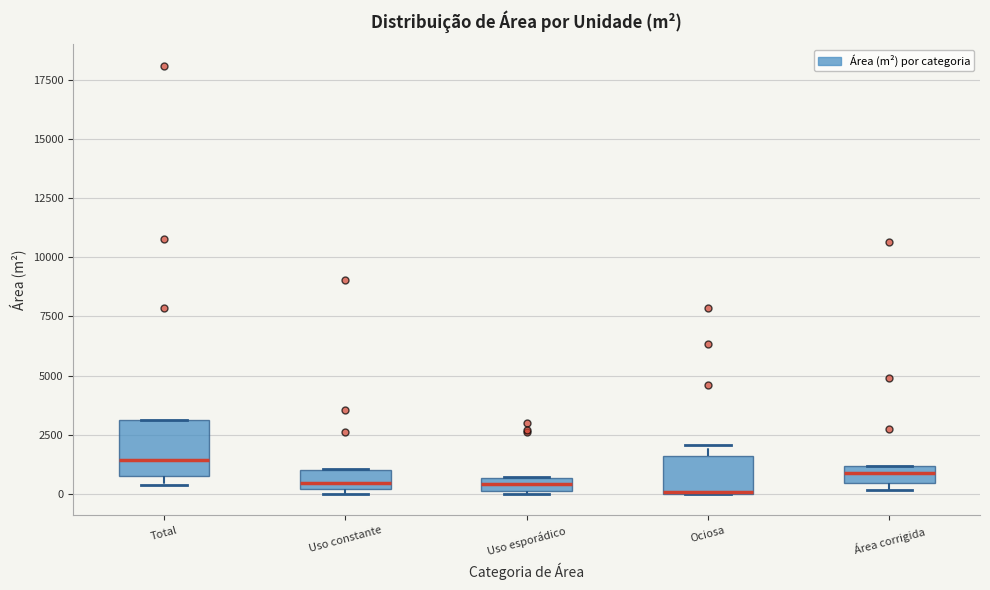

Which box is the tallest, from its lower edge to its upper edge?

Total